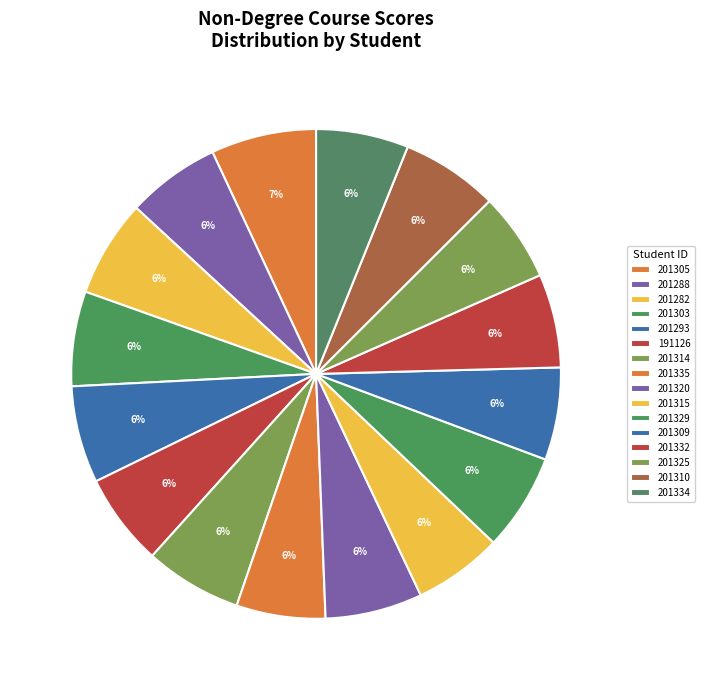

To the nearest percent, what portion does 201314 represent?

6%